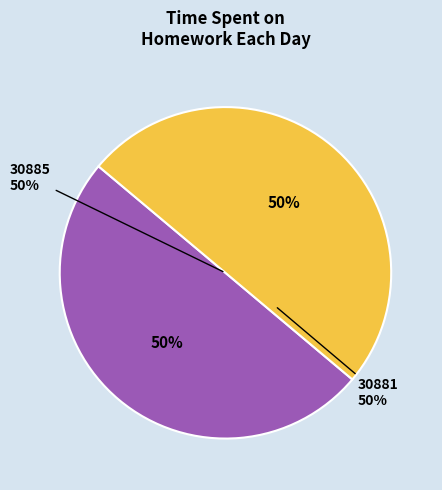

Is it true that 30881 is 87% of the pie?

False